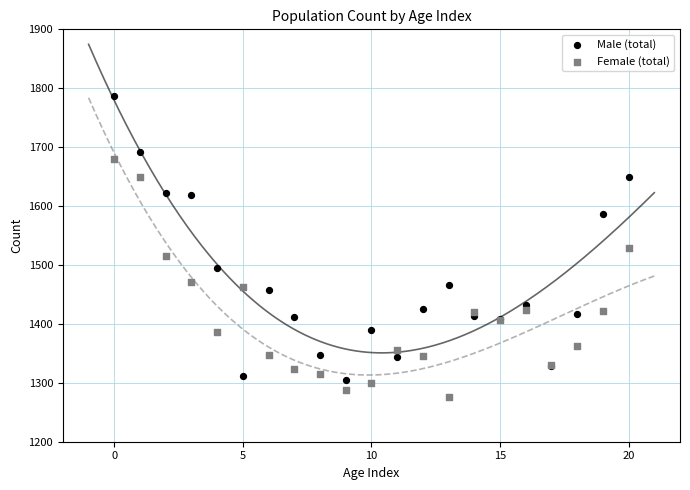

Which series contains the highest Y value?

Male (total)